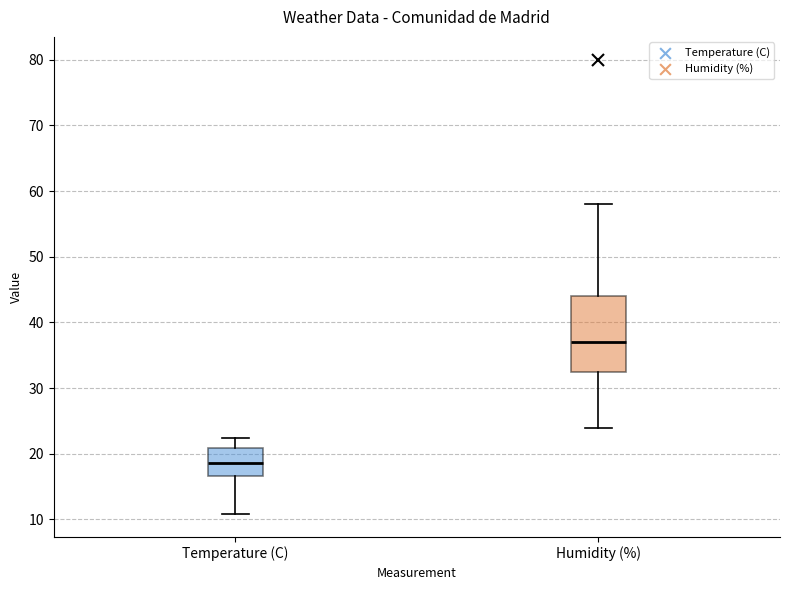

Which box has the highest median line?

Humidity (%)